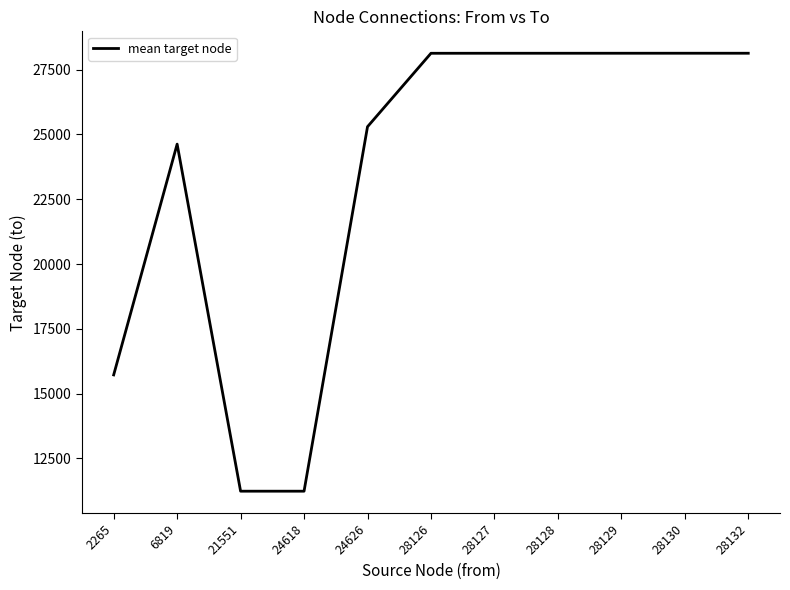

Count the number of categories in the chart.

11